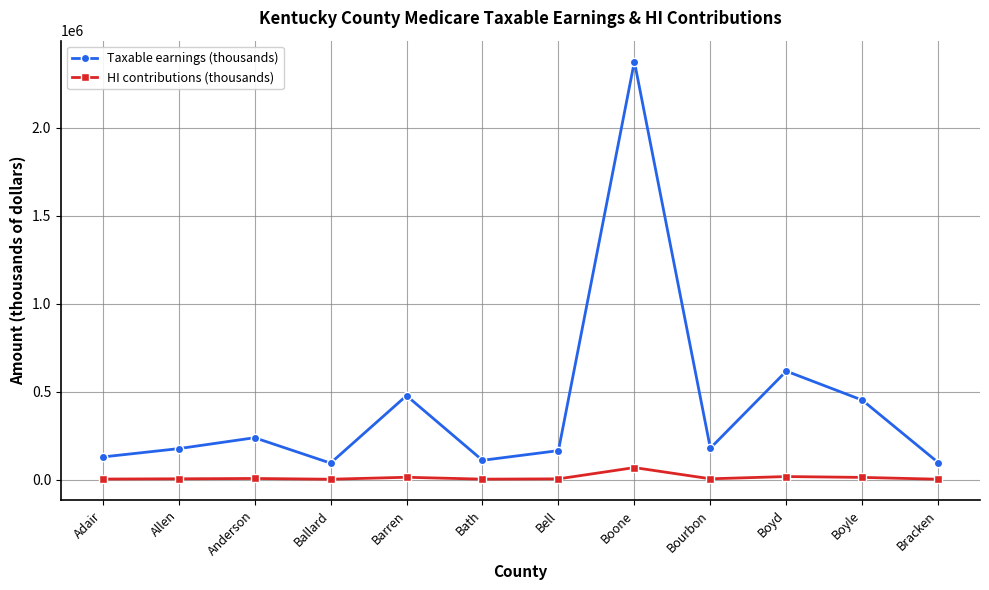

Which series has the largest total across all categories?

Taxable earnings (thousands)